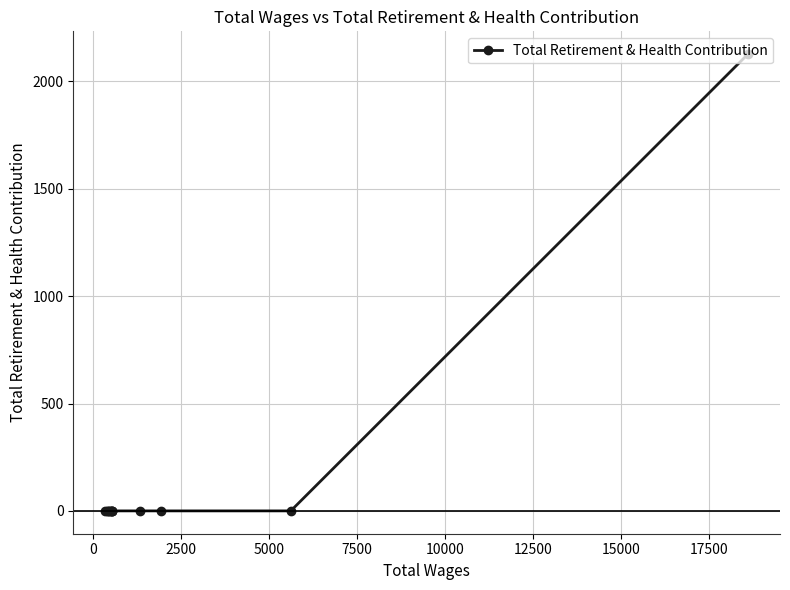

What is the maximum value shown in the chart?

2127